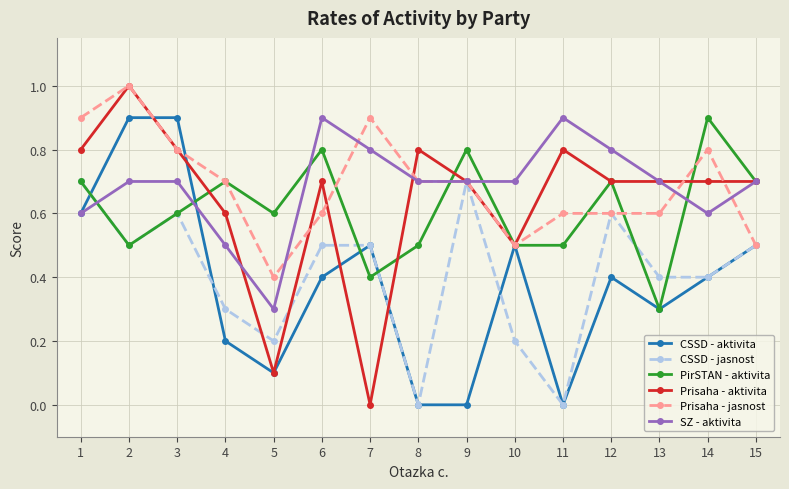

What is the maximum value shown in the chart?

1.0